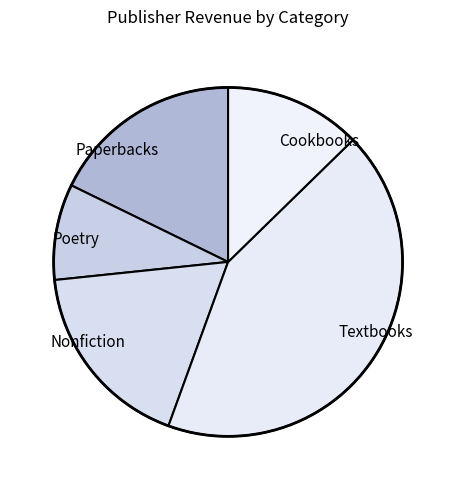

Is Poetry the majority of the pie?

No